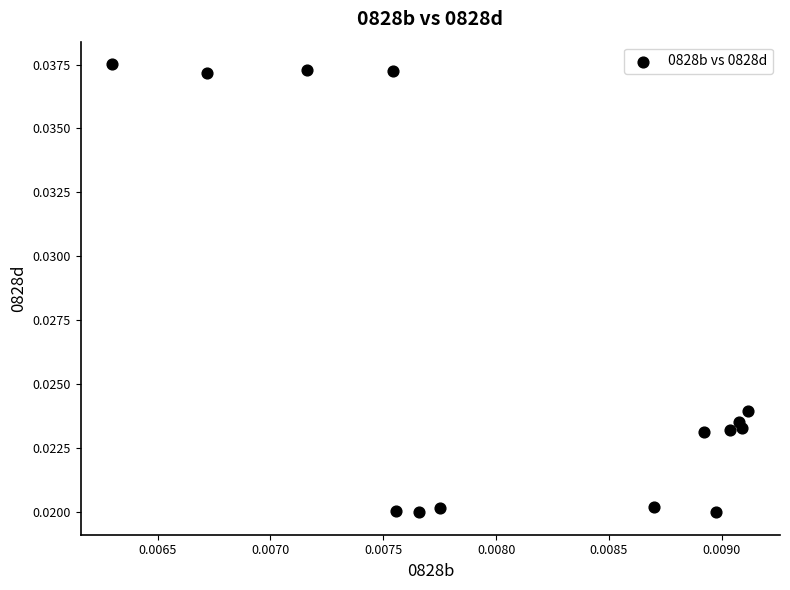

How many points are shown in the scatter plot?

14